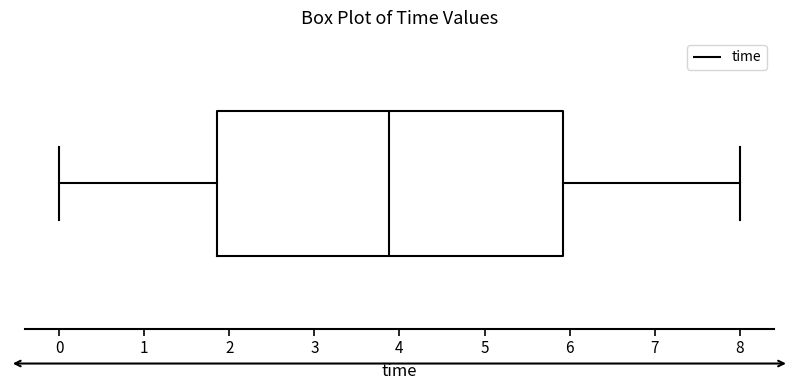

Transcribe this box plot: give where the median line is, the range the box spans, and where the two whiskers end, as read against the x-axis. The values are not printed on the chart, so give them approximately, as read against the axis.

median 3.9, box 1.9 to 5.9, whiskers 0.0 to 8.0